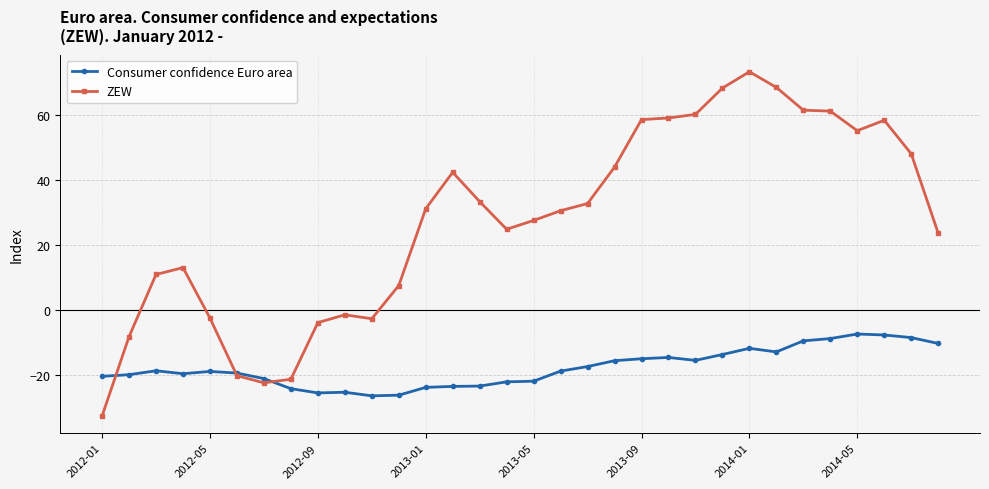

True or false: ZEW has more than 1 interior local peaks.

True